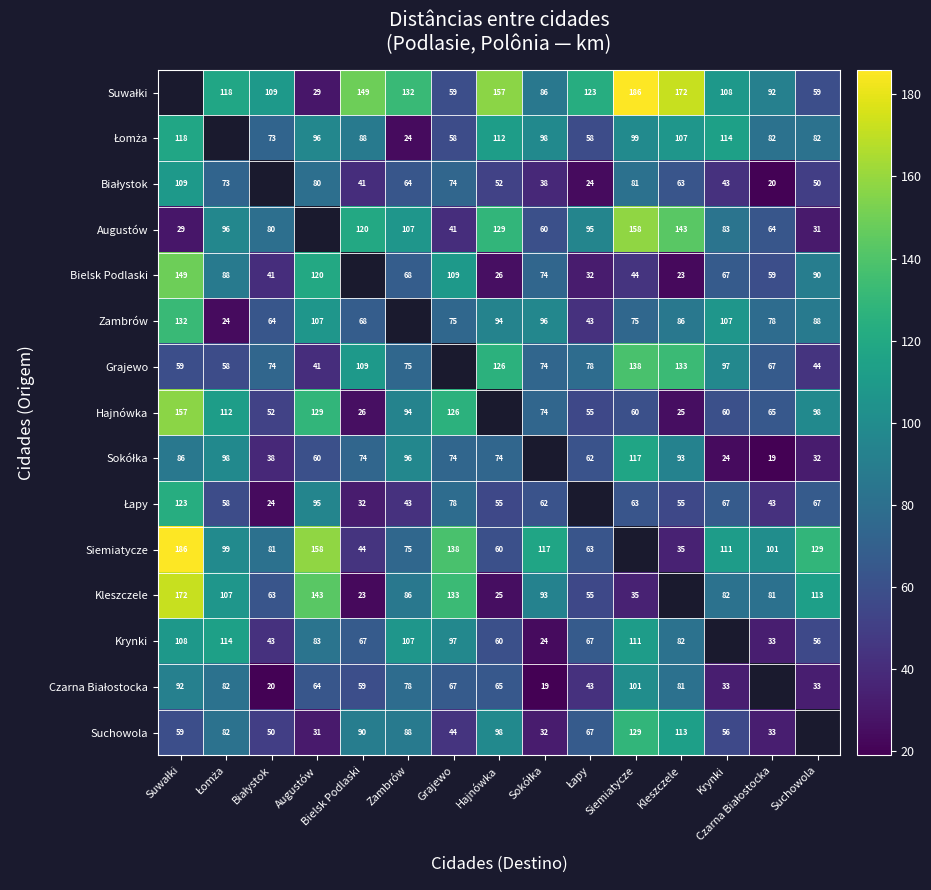

Is it true that Siemiatycze equals 138 at Grajewo?

True